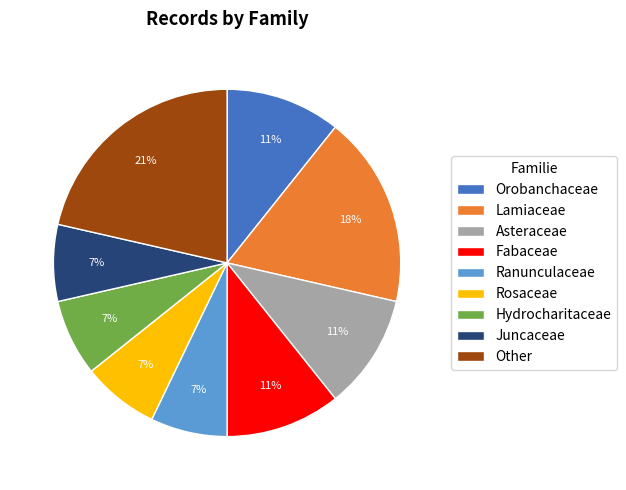

Combined, do Rosaceae and Fabaceae account for over 50%?

No